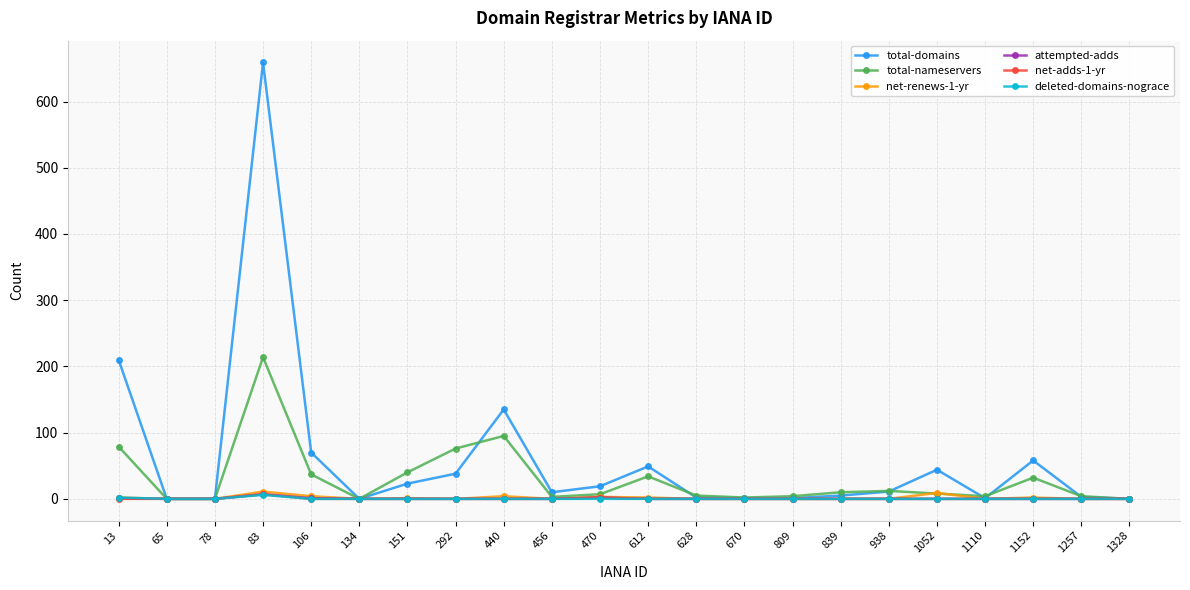

What are all the series names shown in the legend?

total-domains, total-nameservers, net-renews-1-yr, attempted-adds, net-adds-1-yr, deleted-domains-nograce